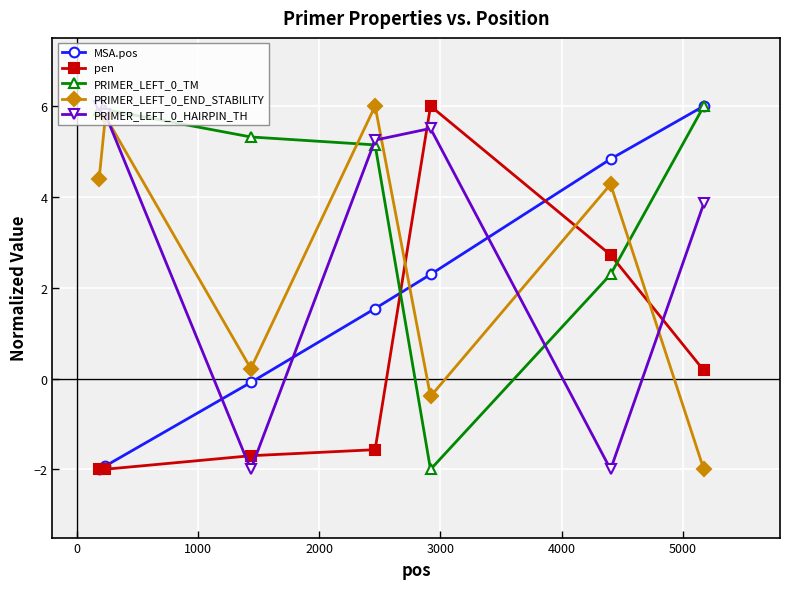

True or false: PRIMER_LEFT_0_END_STABILITY and PRIMER_LEFT_0_HAIRPIN_TH intersect in this chart.

True